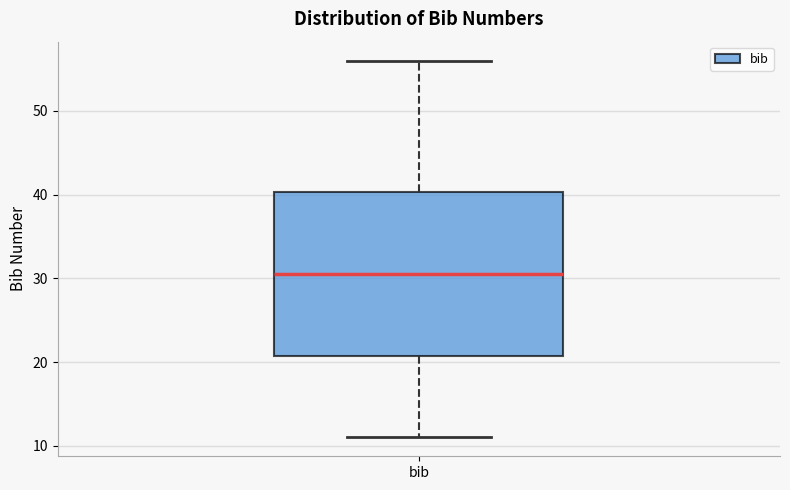

Read this box plot against the y-axis: the position of the median line, the range covered by the box, and the ends of both whiskers. The values are not printed on the chart, so give them approximately, as read against the axis.

median 31, box 21 to 40, whiskers 11 to 56